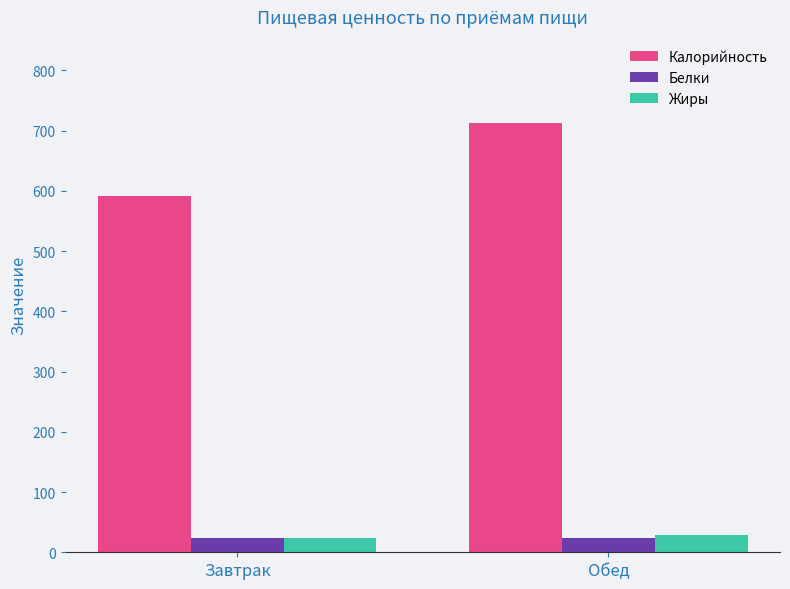

What is the sum of all Жиры values?

52.5